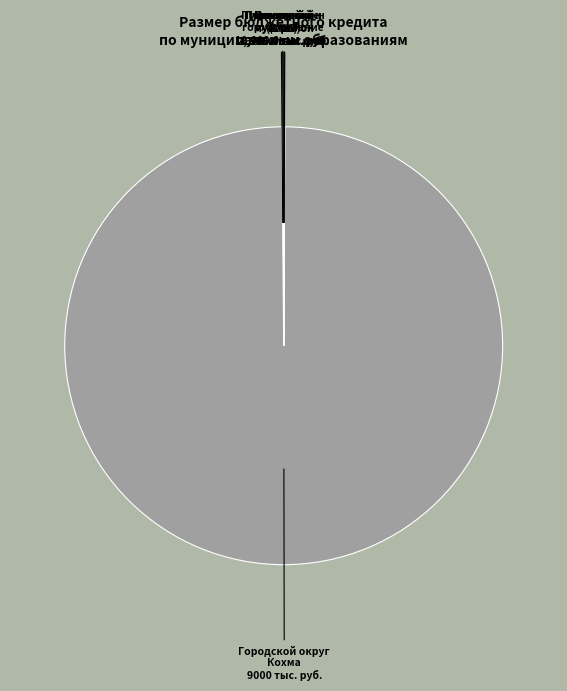

Count the number of slices in the pie.

6